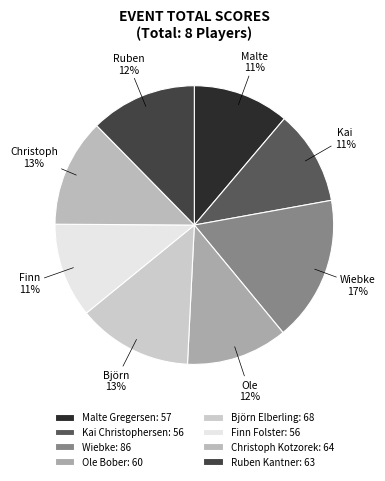

Count the number of slices in the pie.

8